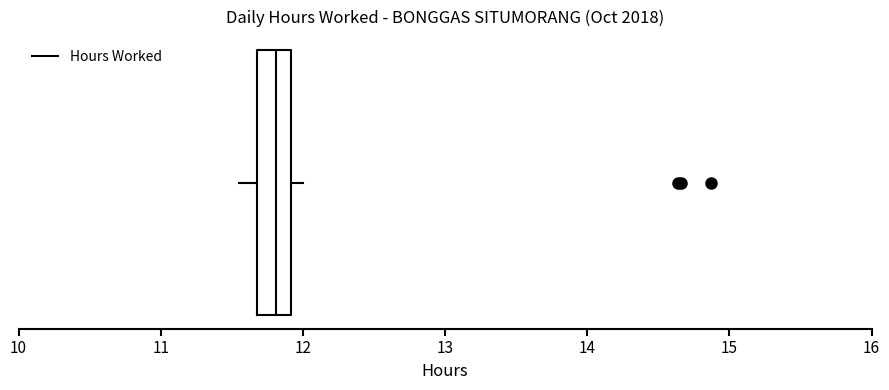

Read this box plot against the x-axis: the position of the median line, the range covered by the box, and the ends of both whiskers. The values are not printed on the chart, so give them approximately, as read against the axis.

median 11.8, box 11.7 to 11.9, whiskers 11.6 to 12.0